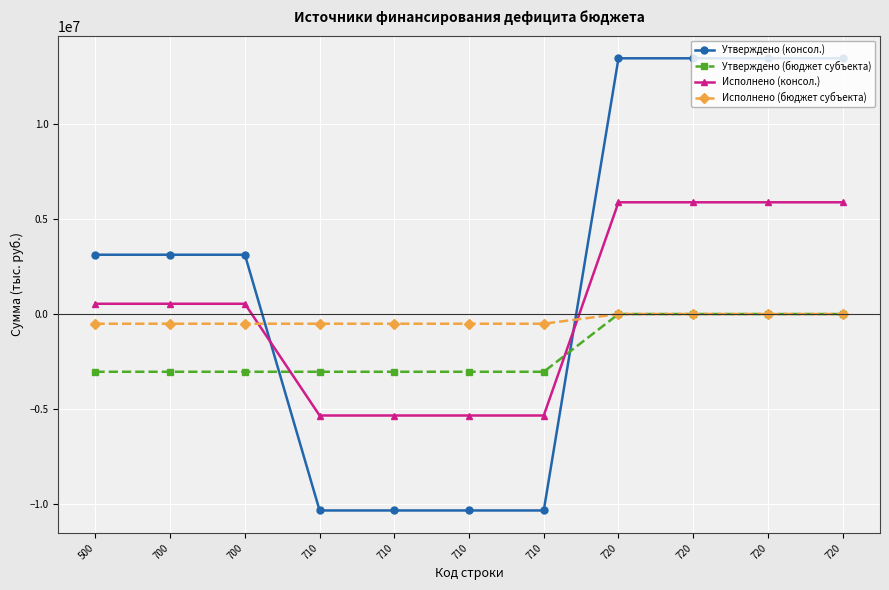

What is the sum of the Исполнено (консол.) values at 720 and 720?

11784383.6